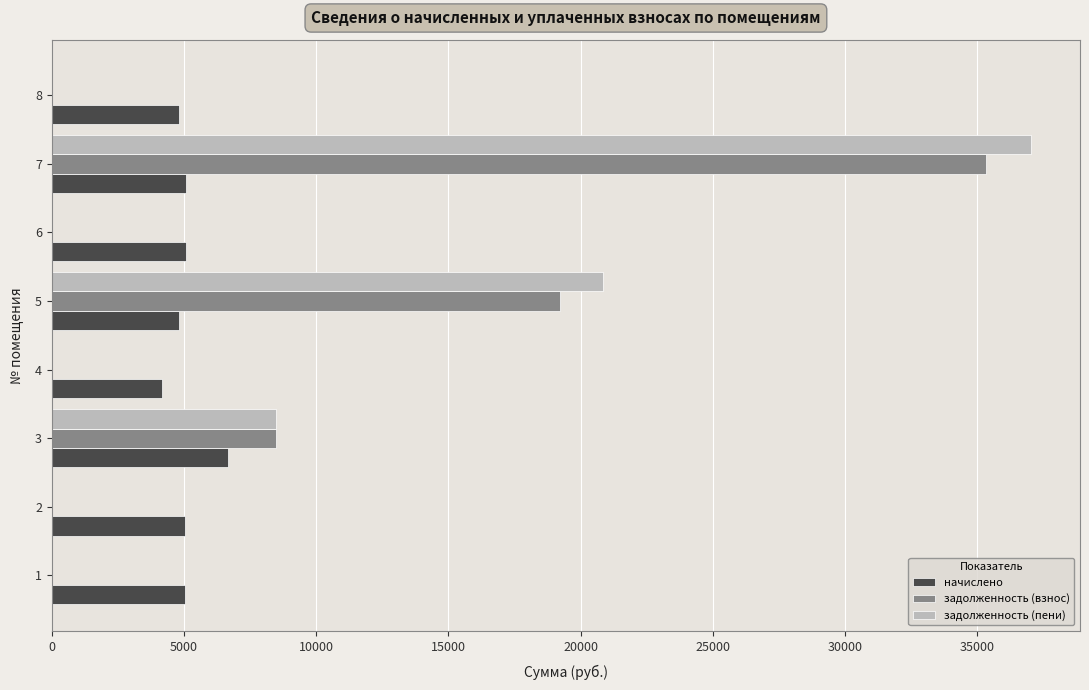

What is the sum of all задолженность (пени) values?

66356.9